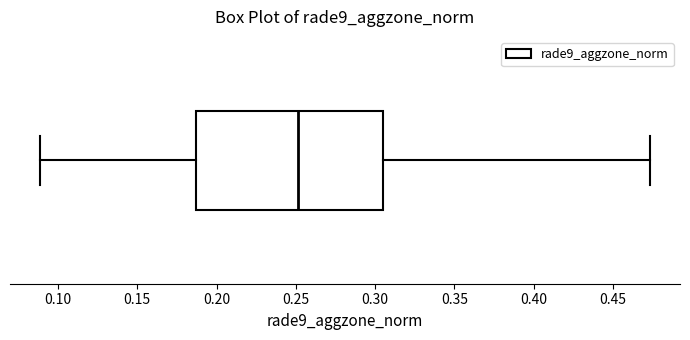

Where is the right edge of the box on the x-axis? The values are not printed on the chart, so give them approximately, as read against the axis.

0.305